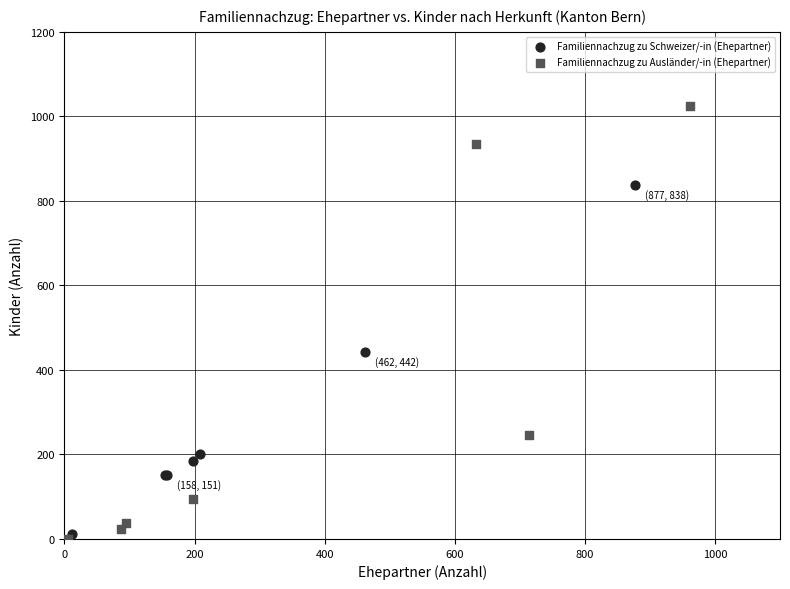

Which series has the widest spread of Y values?

Familiennachzug zu Ausländer/-in (Ehepartner)